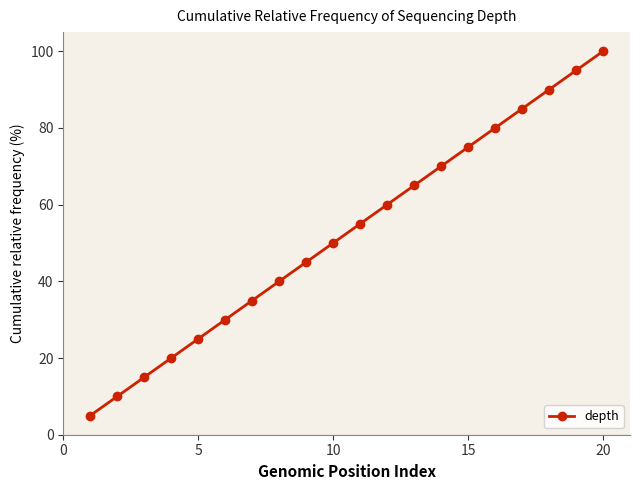

How many lines are shown in the chart?

1